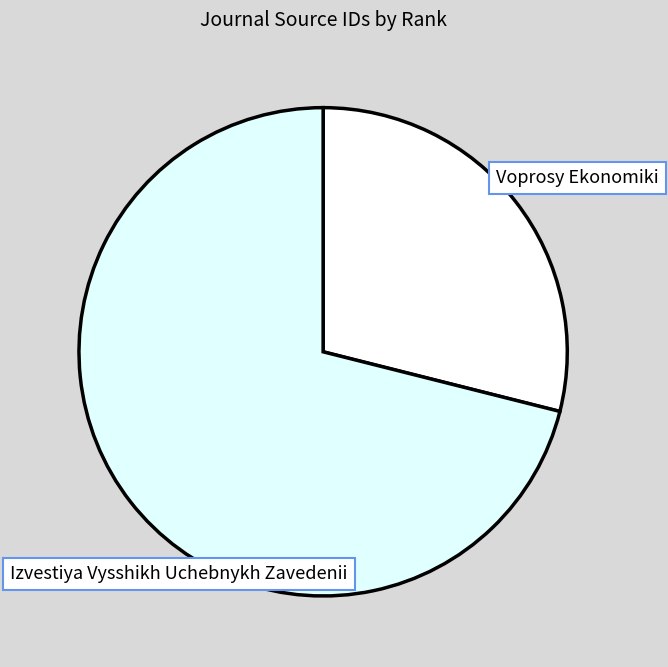

Rank the categories by value from lowest to highest.

Voprosy Ekonomiki, Izvestiya Vysshikh Uchebnykh Zavedenii